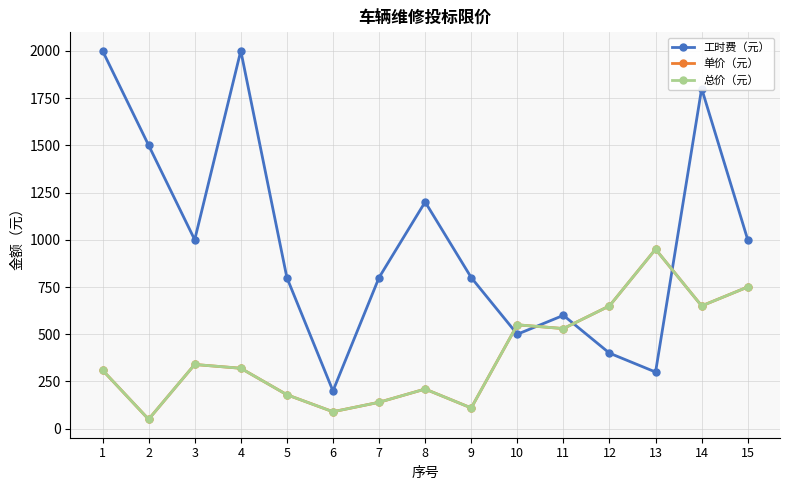

Which series has the widest spread of values?

工时费（元）